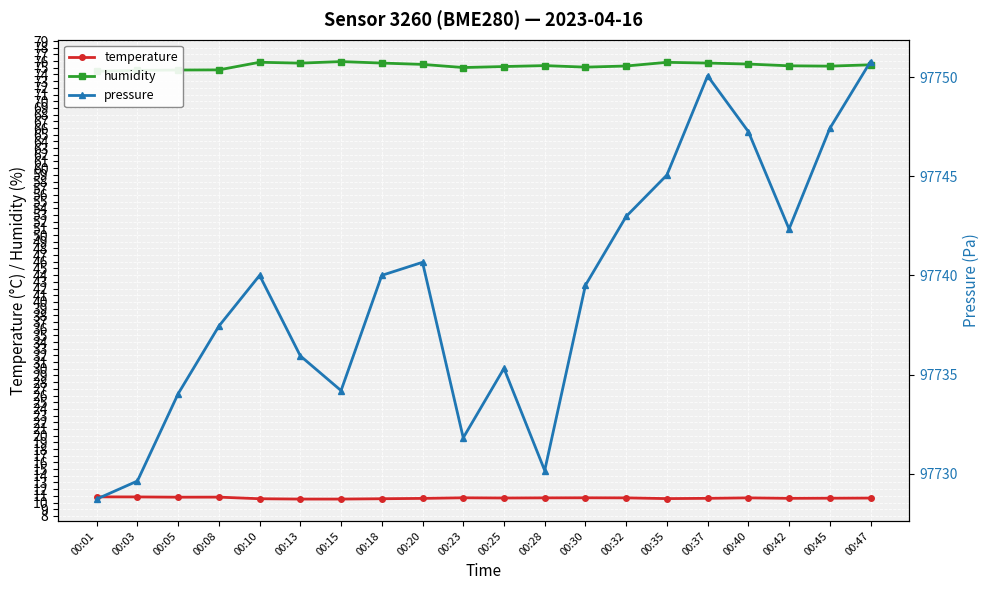

At which category is the sum across all series the highest?

00:47